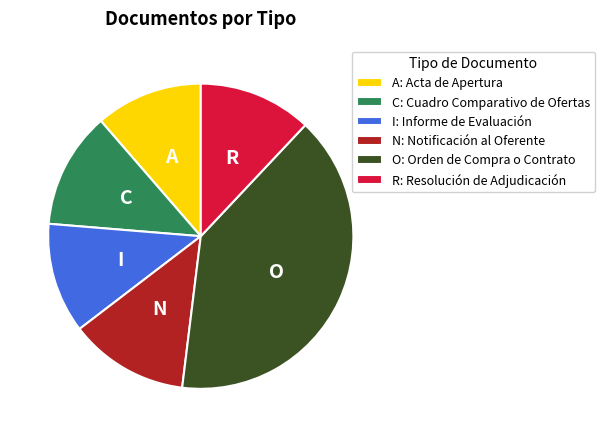

Between R: Resolución de Adjudicación and A: Acta de Apertura, which is larger?

R: Resolución de Adjudicación